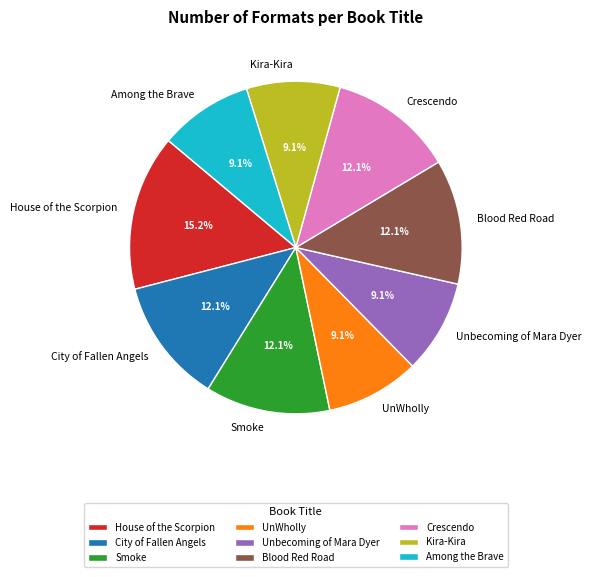

Do Among the Brave and Blood Red Road together represent more than half of the pie?

No